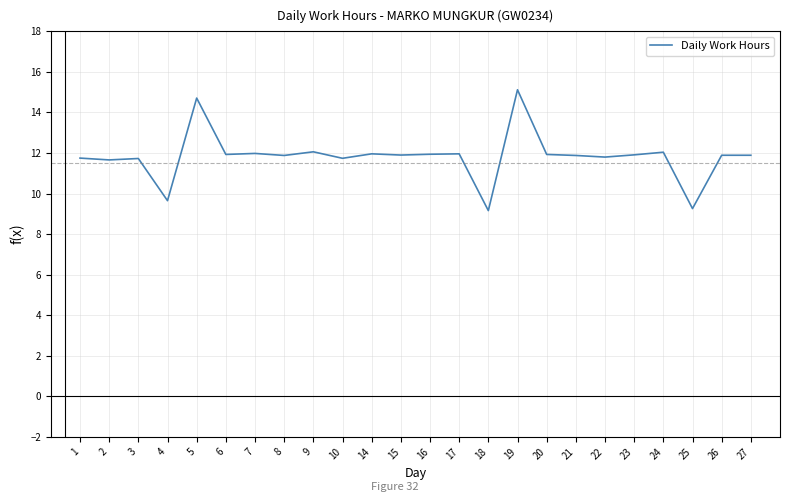

What is the ratio of the value at 15 to the value at 5?

0.8